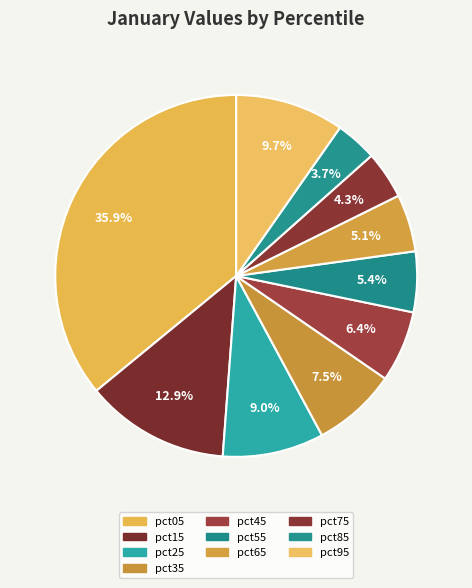

To the nearest percent, what percentage of the pie is pct55?

5%